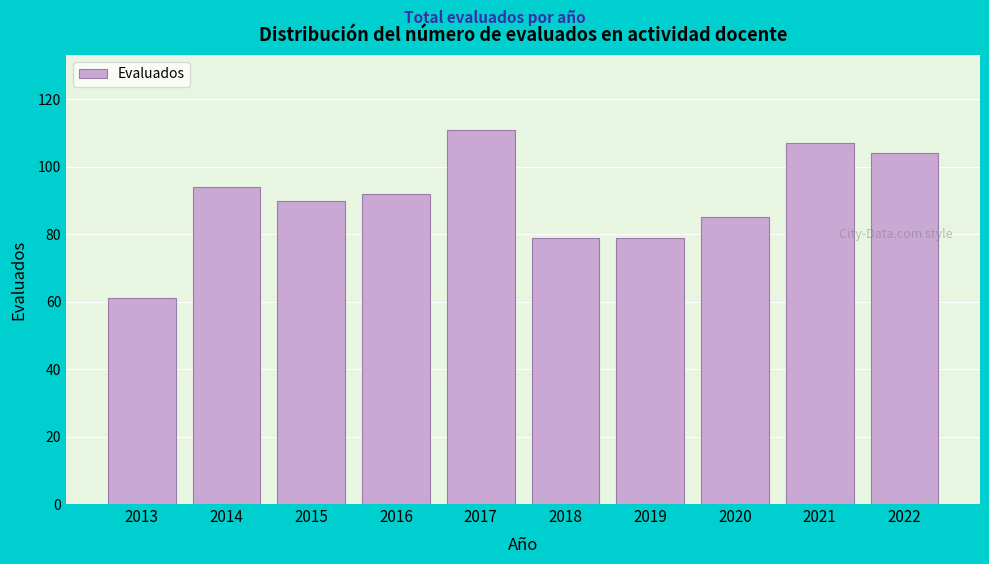

Reading right to left, extract all data points from this chart.

104	107	85	79	79	111	92	90	94	61